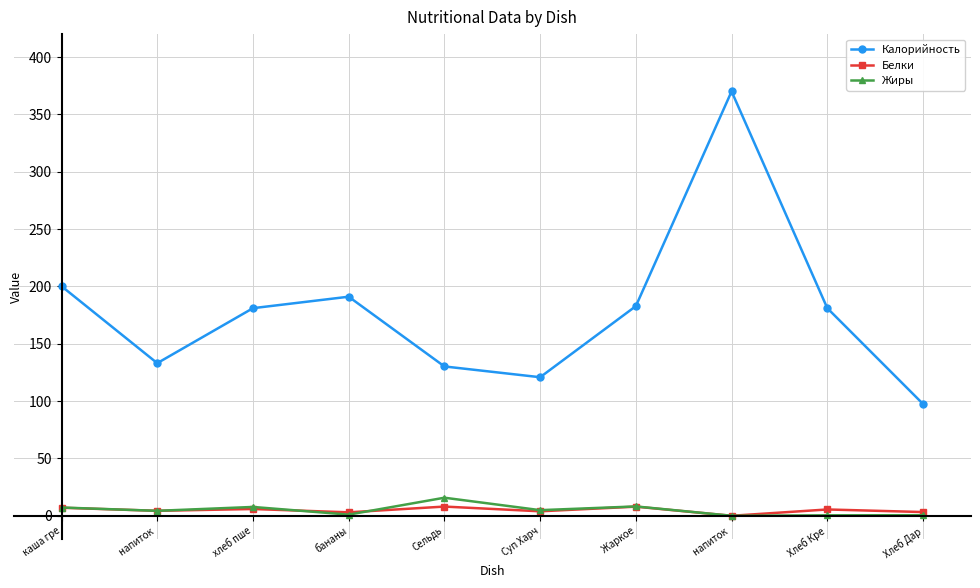

Reading right to left, transcribe all the data shown in this chart.

Калорийность: Хлеб Дар=97.5	Хлеб Кре=181.0	напиток =370.0	Жаркое=182.8	Суп Харч=120.8	Сельдь=130.2	бананы=191.0	хлеб пше=181.0	напиток =133.1	каша гре=200.1
Белки: Хлеб Дар=3.2	Хлеб Кре=5.5	напиток =0.0	Жаркое=8.0	Суп Харч=3.9	Сельдь=8.0	бананы=3.0	хлеб пше=5.9	напиток =4.3	каша гре=7.0
Жиры: Хлеб Дар=0.5	Хлеб Кре=0.4	напиток =0.0	Жаркое=8.2	Суп Харч=4.9	Сельдь=15.8	бананы=1.0	хлеб пше=7.7	напиток =4.3	каша гре=7.2